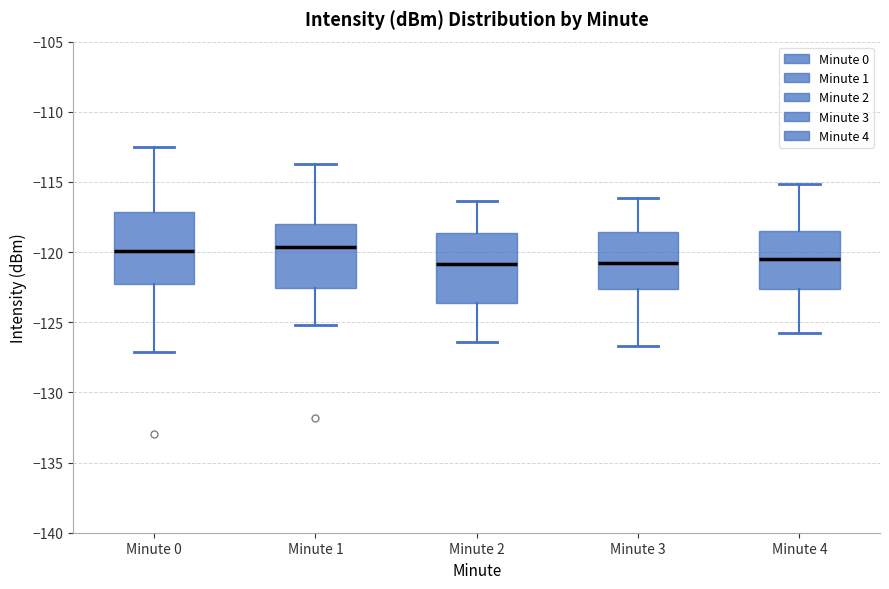

Where is the lower edge of the box for Minute 1 on the y-axis? The values are not printed on the chart, so give them approximately, as read against the axis.

-122.5